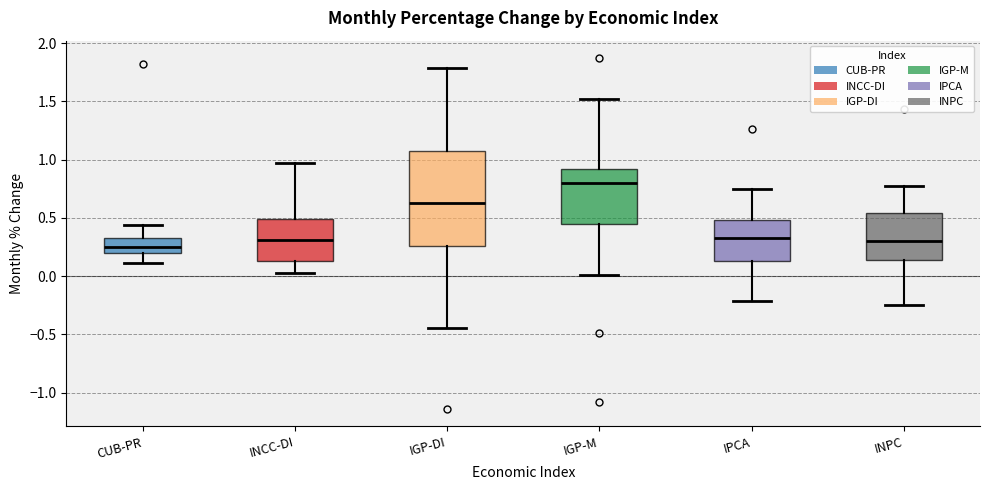

Reading left to right, transcribe this box plot: for each box, give where its median line is, the range the box spans, and where its two whiskers end, as read against the y-axis. The values are not printed on the chart, so give them approximately, as read against the axis.

CUB-PR: median 0.25, box 0.20 to 0.35, whiskers 0.10 to 0.45
INCC-DI: median 0.30, box 0.15 to 0.50, whiskers 0.05 to 0.95
IGP-DI: median 0.65, box 0.25 to 1.05, whiskers -0.45 to 1.80
IGP-M: median 0.80, box 0.45 to 0.90, whiskers 0.00 to 1.50
IPCA: median 0.35, box 0.15 to 0.50, whiskers -0.20 to 0.75
INPC: median 0.30, box 0.15 to 0.55, whiskers -0.25 to 0.75